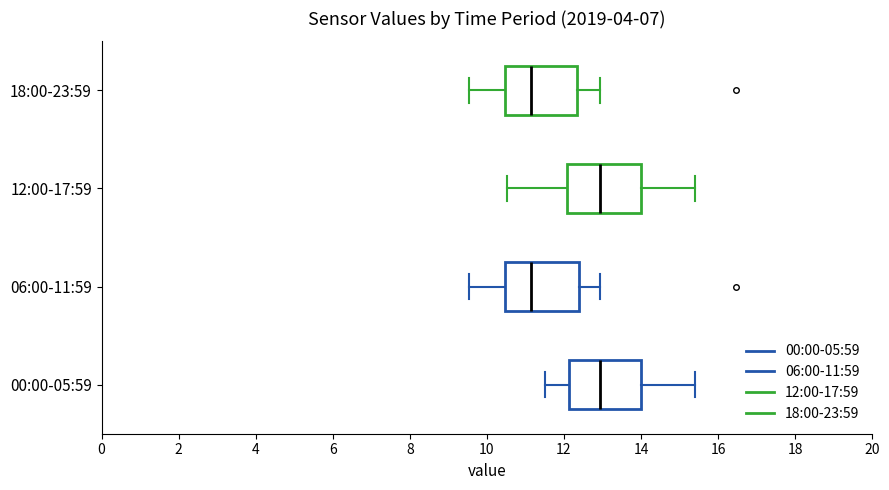

Reading bottom to top, read every box against the x-axis: the position of its median line, the range the box covers, and the ends of its whiskers. The values are not printed on the chart, so give them approximately, as read against the axis.

00:00-05:59: median 13.0, box 12.2 to 14.0, whiskers 11.6 to 15.4
06:00-11:59: median 11.2, box 10.4 to 12.4, whiskers 9.6 to 13.0
12:00-17:59: median 13.0, box 12.0 to 14.0, whiskers 10.6 to 15.4
18:00-23:59: median 11.2, box 10.4 to 12.4, whiskers 9.6 to 13.0